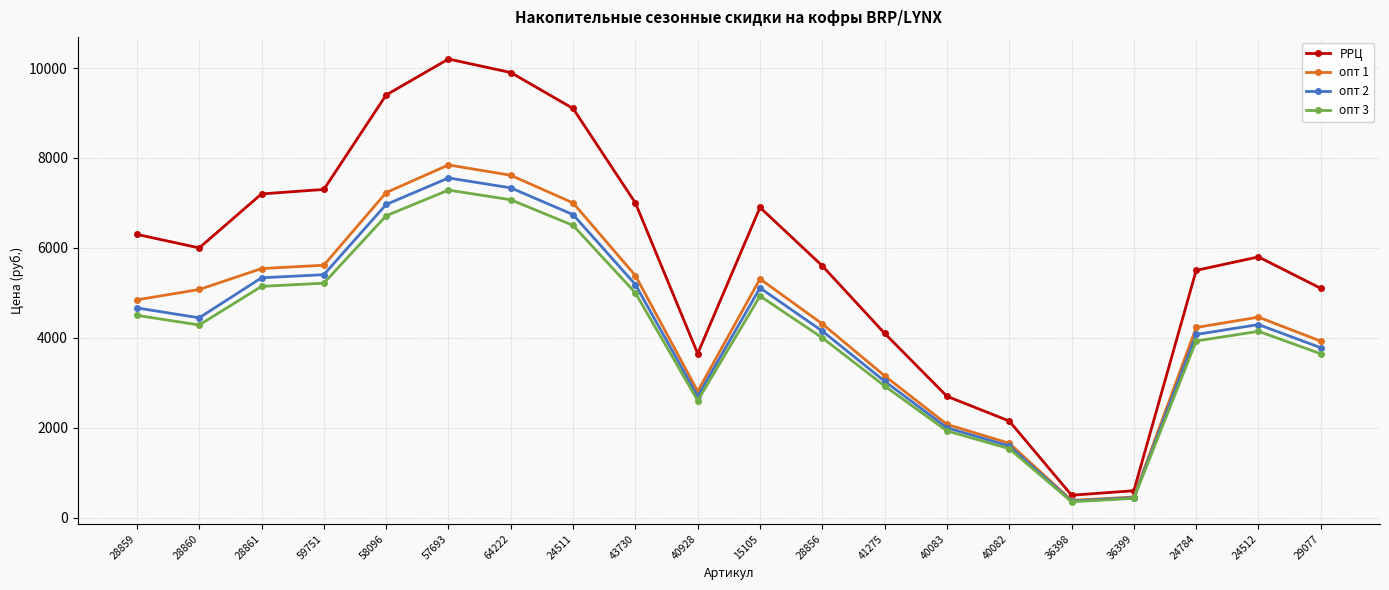

What is the approximate value of опт 2 at 40928?

2700